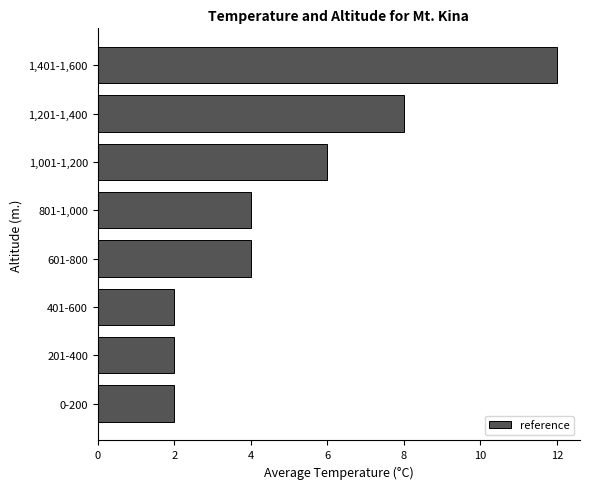

Reading bottom to top, what are all the values shown in this chart?

2	2	2	4	4	6	8	12